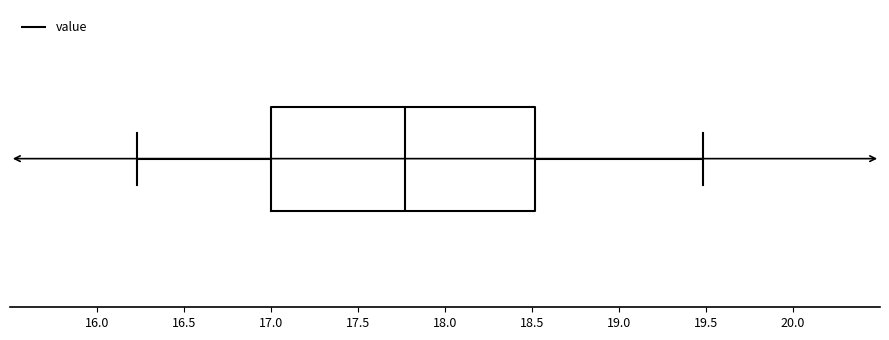

Where does the left whisker of the box end on the x-axis? The values are not printed on the chart, so give them approximately, as read against the axis.

16.25